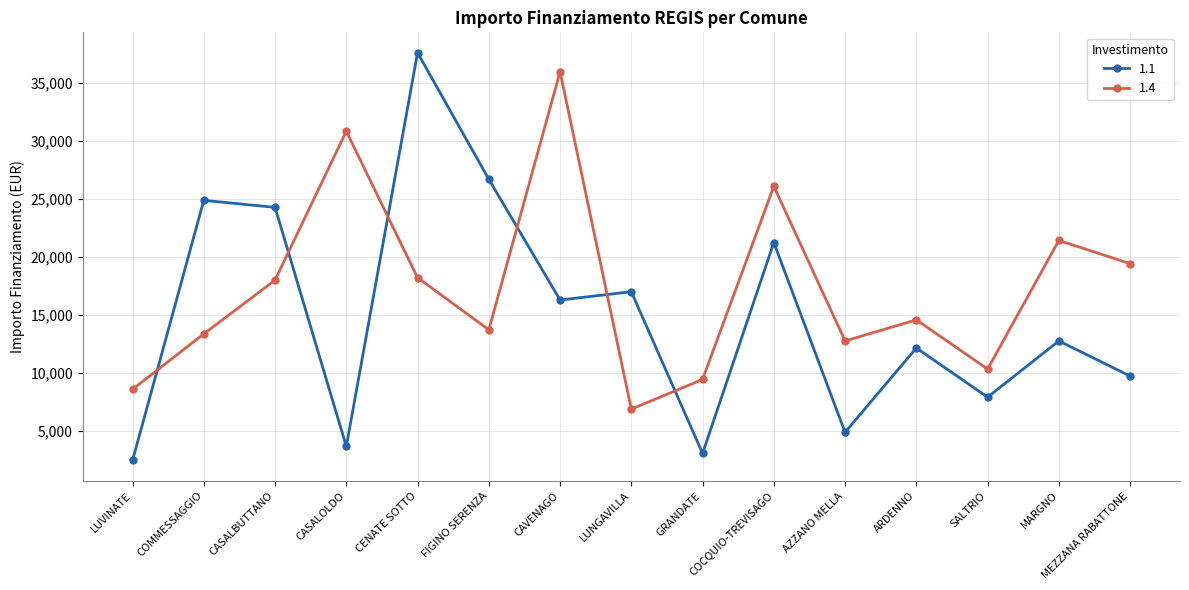

Between which two adjacent categories do 1.1 and 1.4 first intersect?

LUVINATE and COMMESSAGGIO